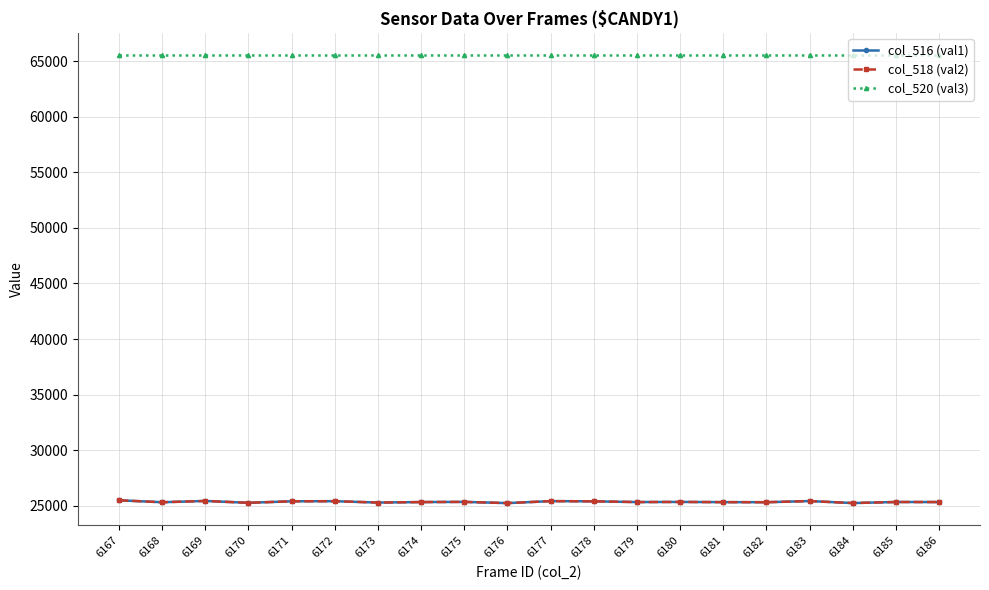

Is this an area chart (filled region under the line)?

No